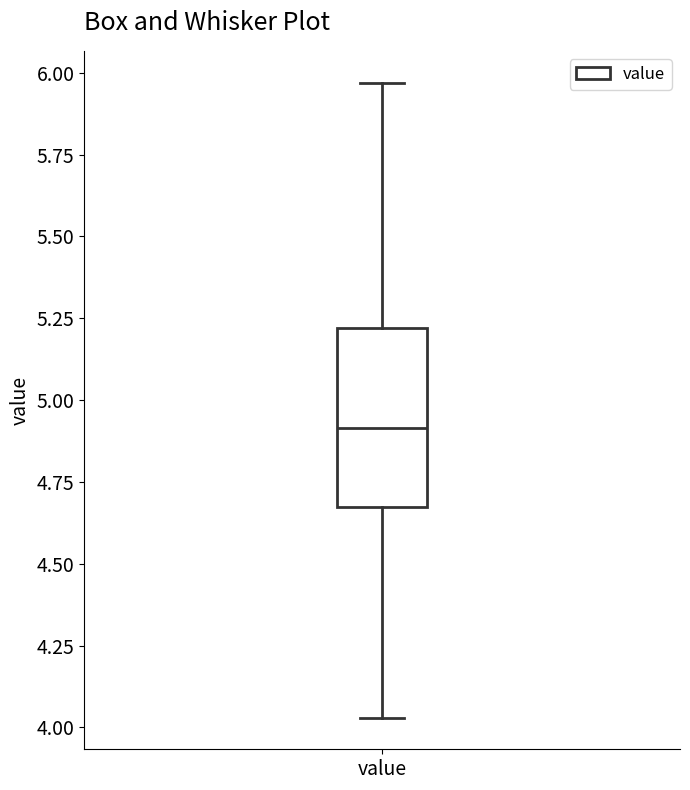

Read this box plot against the y-axis: the position of the median line, the range covered by the box, and the ends of both whiskers. The values are not printed on the chart, so give them approximately, as read against the axis.

median 4.90, box 4.65 to 5.20, whiskers 4.05 to 5.95